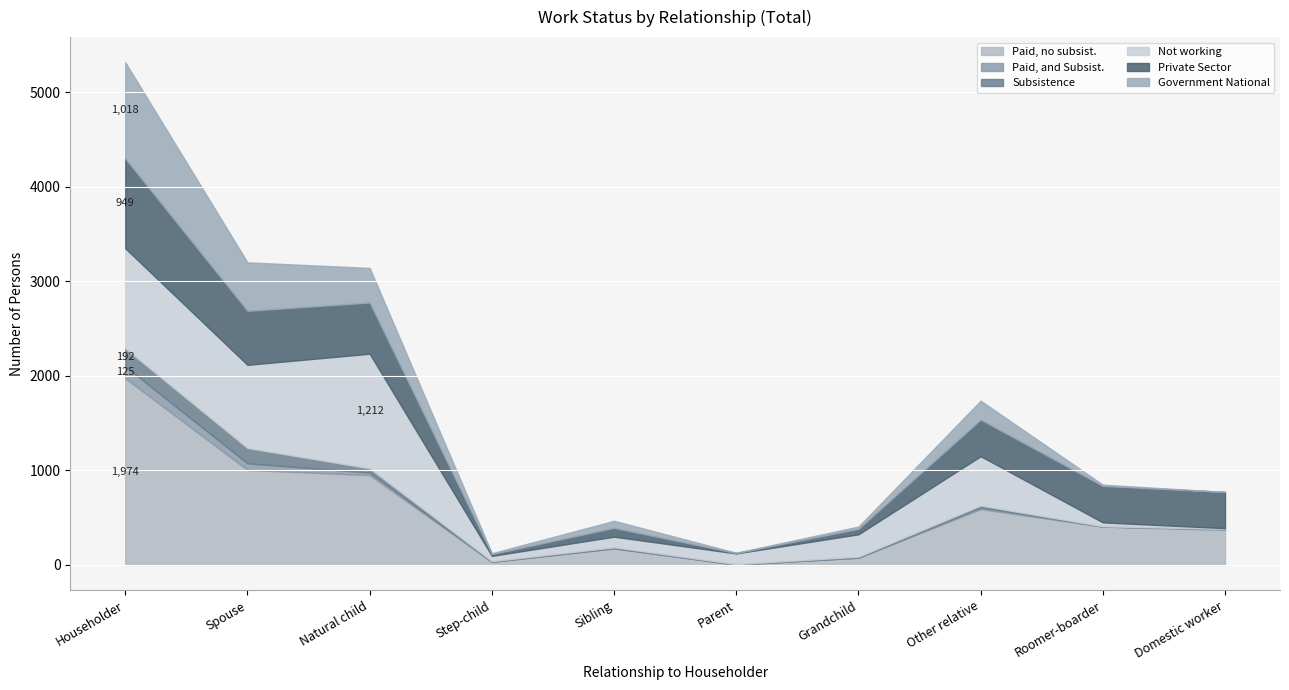

What position from the right is Spouse?

9